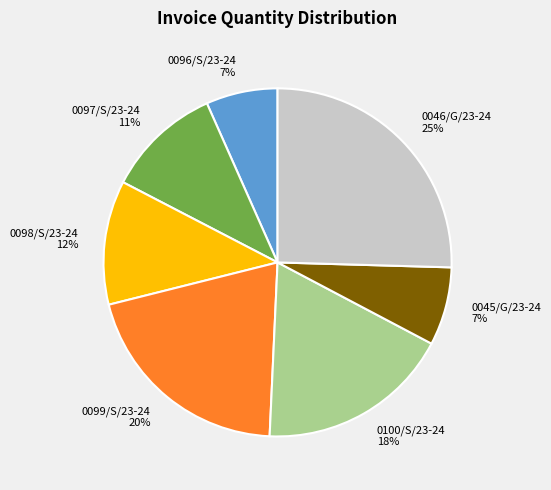

To the nearest percent, what is the combined percentage of 0098/S/23-24 and 0100/S/23-24?

30%